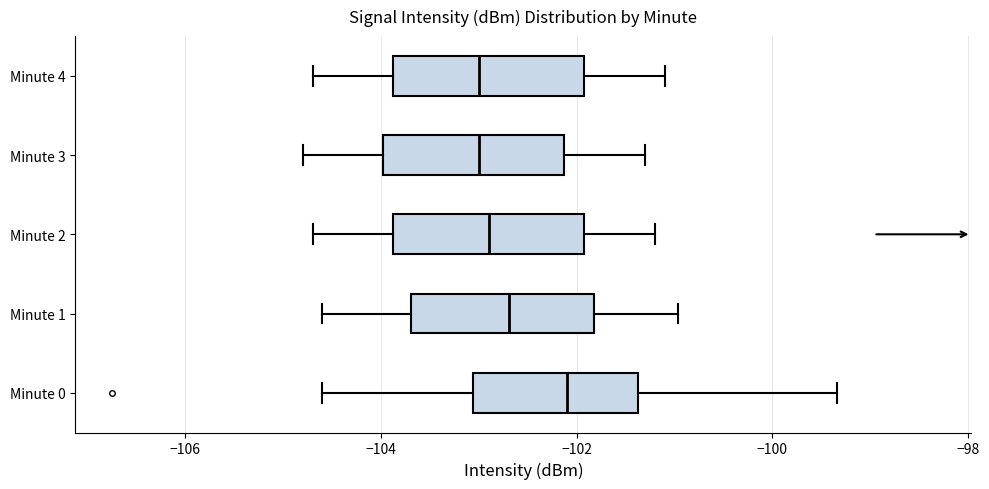

Reading bottom to top, read every box against the x-axis: the position of its median line, the range the box covers, and the ends of its whiskers. The values are not printed on the chart, so give them approximately, as read against the axis.

Minute 0: median -102.2, box -103.0 to -101.4, whiskers -104.6 to -99.4
Minute 1: median -102.6, box -103.6 to -101.8, whiskers -104.6 to -101.0
Minute 2: median -102.8, box -103.8 to -102.0, whiskers -104.6 to -101.2
Minute 3: median -103.0, box -104.0 to -102.2, whiskers -104.8 to -101.2
Minute 4: median -103.0, box -103.8 to -102.0, whiskers -104.6 to -101.0